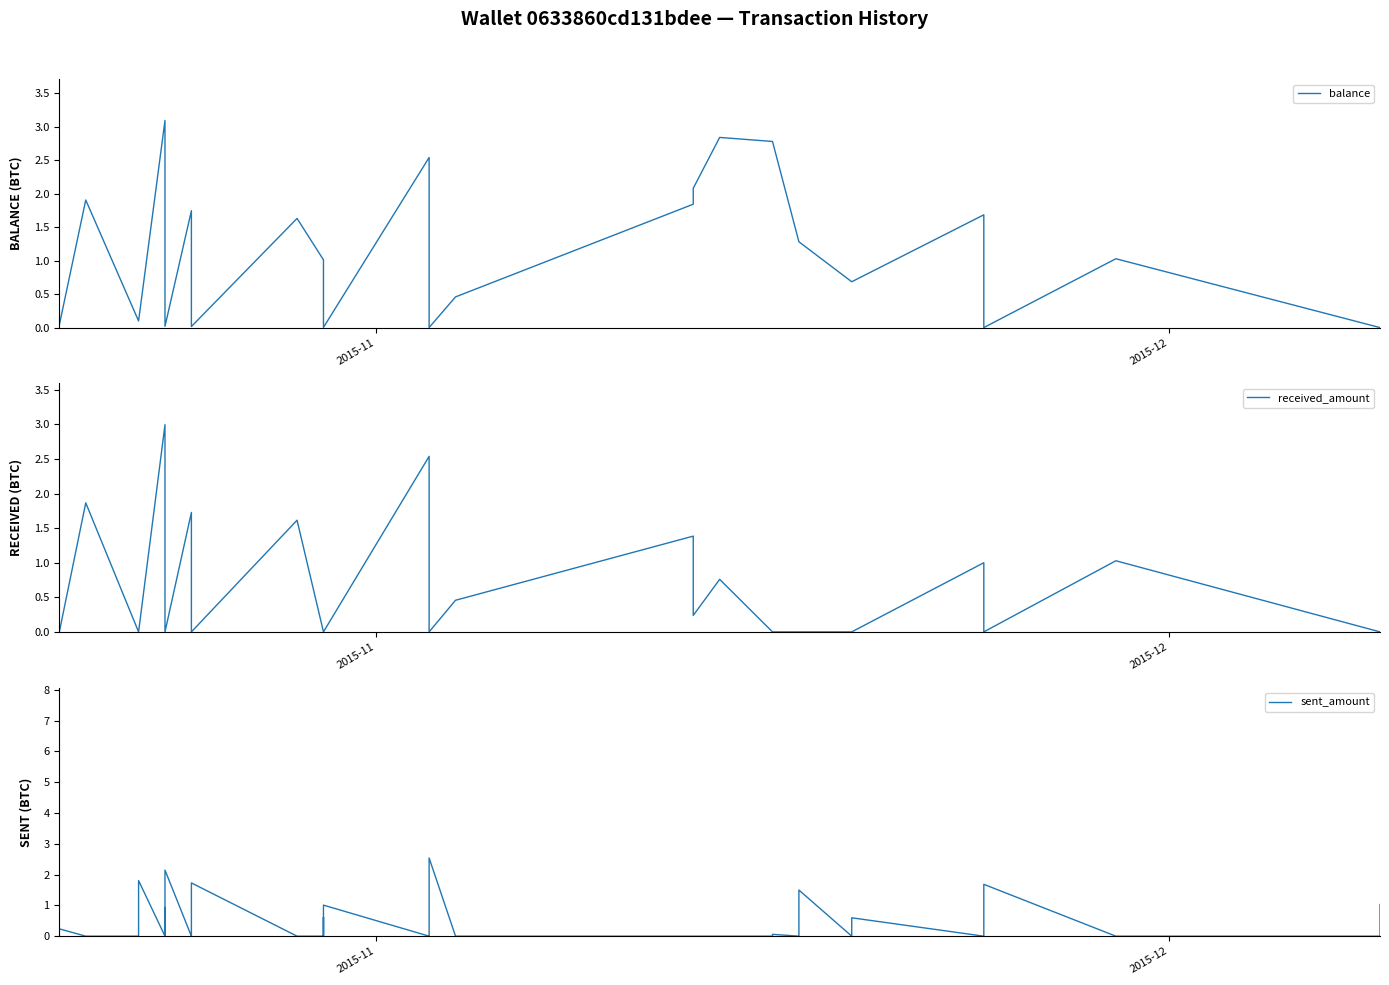

After their last crossing, which series has the higher values: sent_amount or balance?

sent_amount